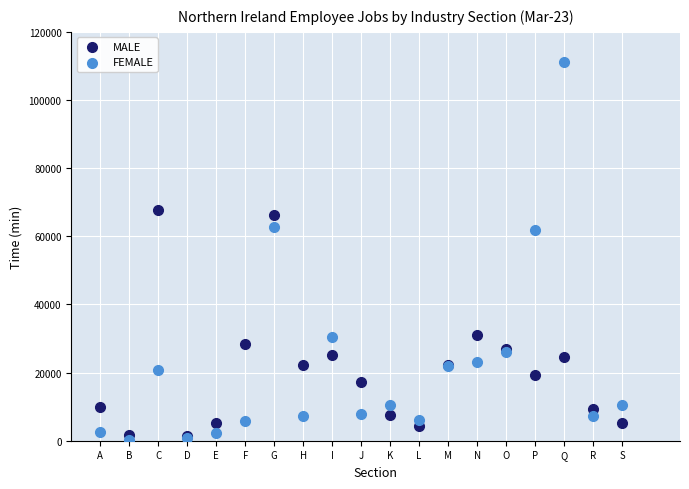

What are all the series names shown in the legend?

MALE, FEMALE